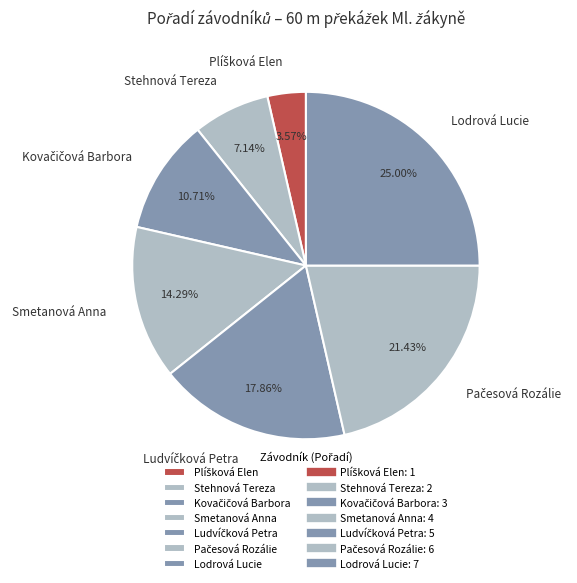

Which slice is the largest?

Lodrová Lucie